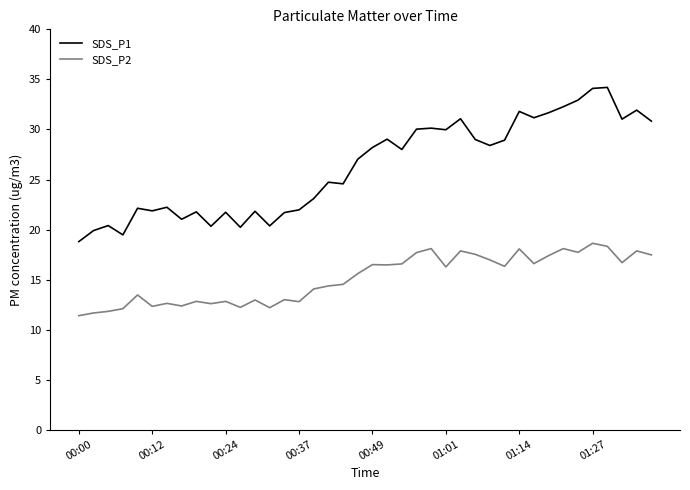

Which series has the largest range (max minus min)?

SDS_P1